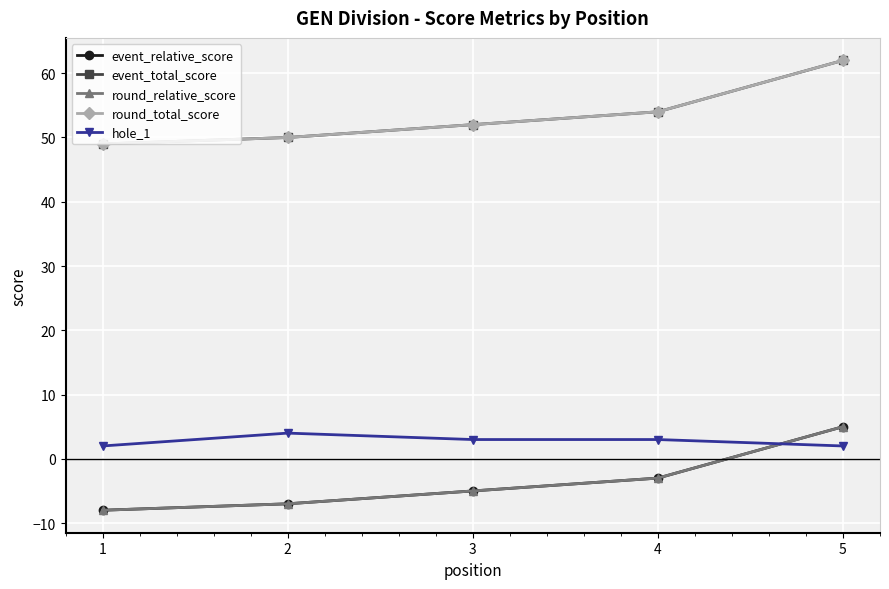

Is this an area chart (filled region under the line)?

No